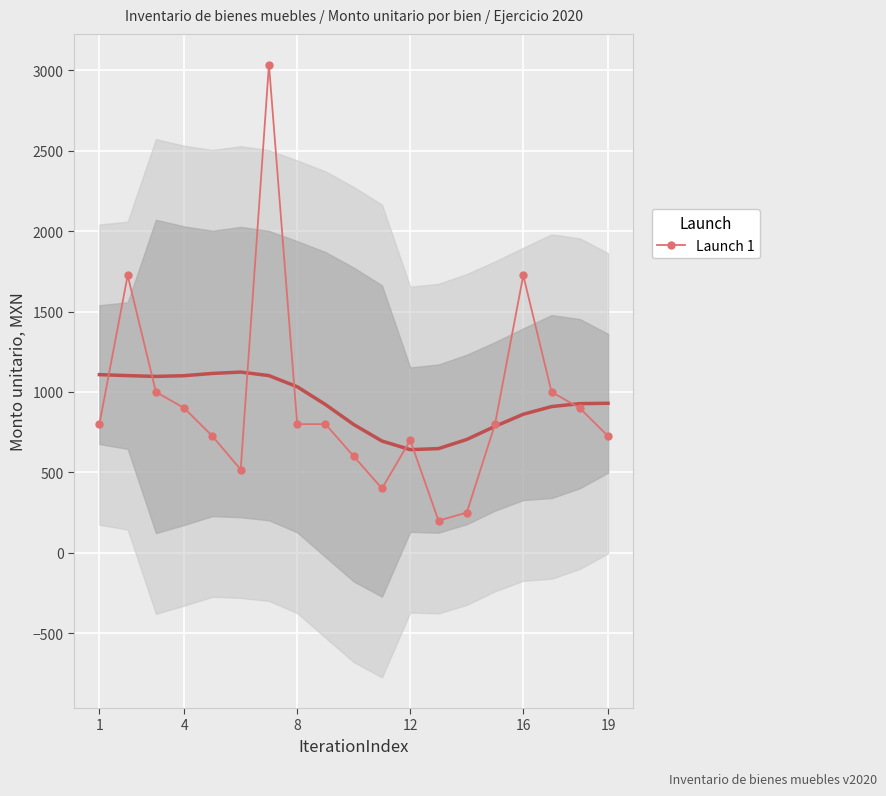

What is the value of the 7th point from the left?

3036.0